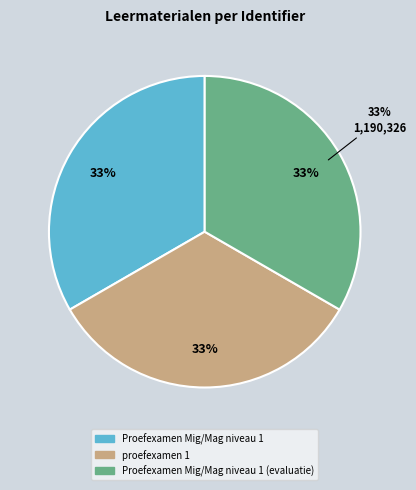

How many slices are in this pie chart?

3